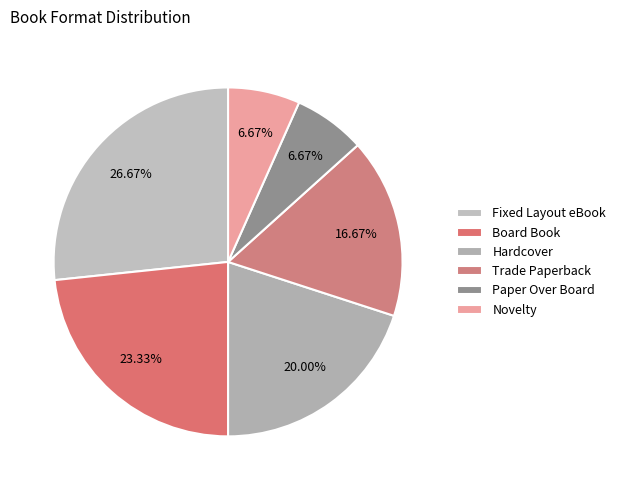

Is there any slice that represents more than half of the pie?

No